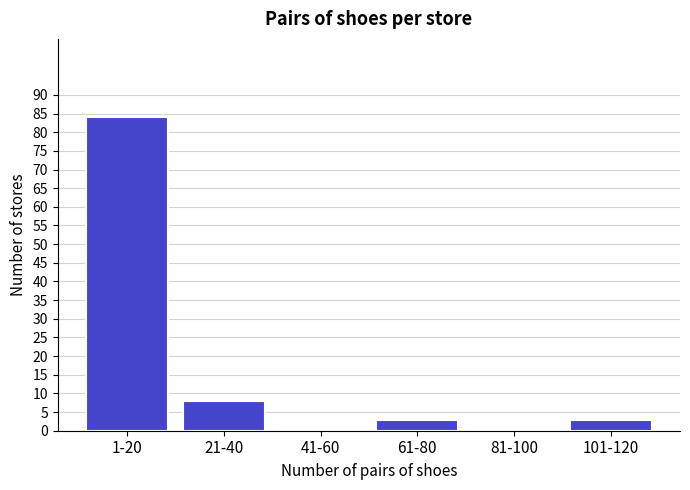

Reading left to right, transcribe all the data shown in this chart.

1-20=84	21-40=8	41-60=0	61-80=3	81-100=0	101-120=3